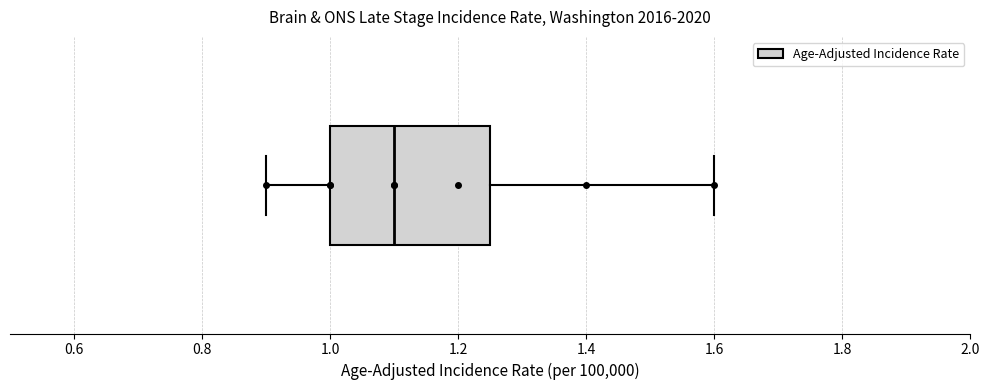

Read this box plot against the x-axis: the position of the median line, the range covered by the box, and the ends of both whiskers. The values are not printed on the chart, so give them approximately, as read against the axis.

median 1.10, box 1.00 to 1.26, whiskers 0.90 to 1.60